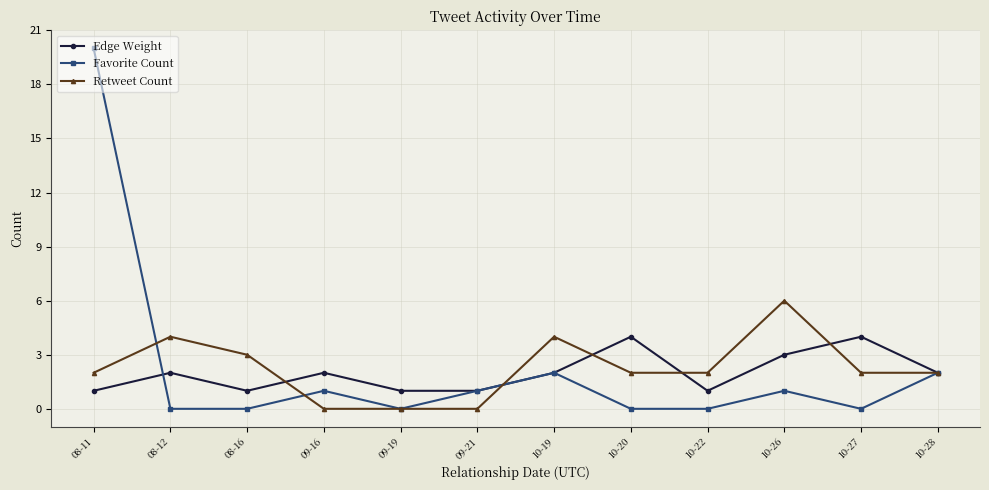

Rank the series at 10-22 from highest to lowest value.

Retweet Count, Edge Weight, Favorite Count